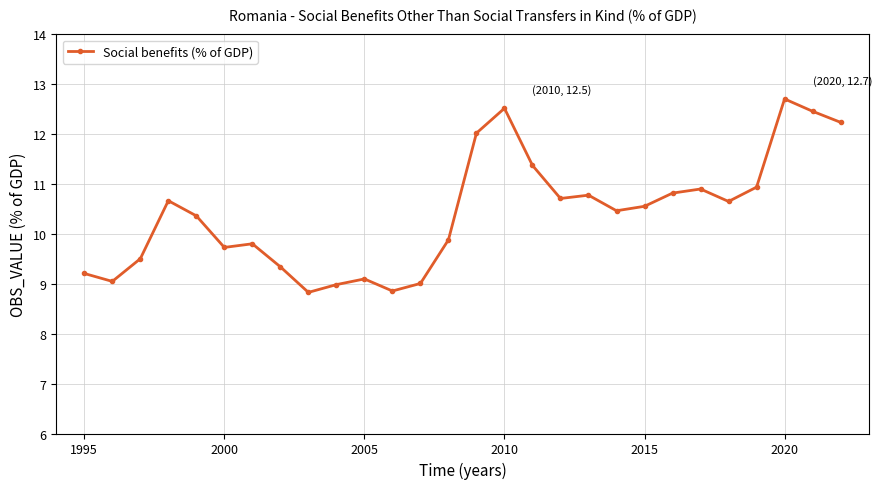

What is the difference between the second highest and minimum values?

3.7